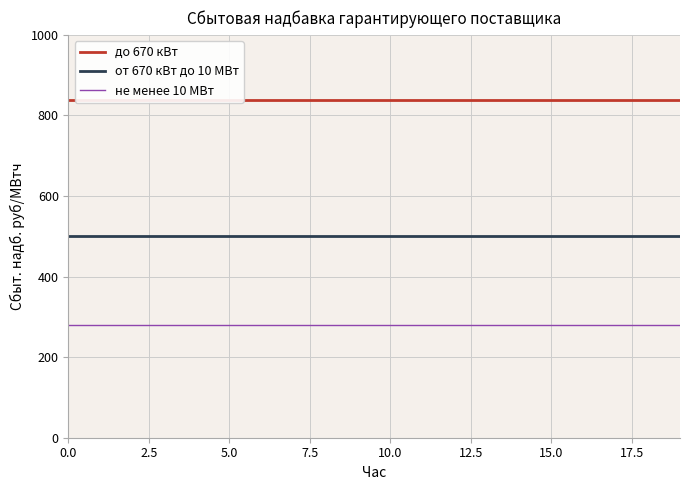

True or false: от 670 кВт до 10 МВт and не менее 10 МВт cross at least once.

False